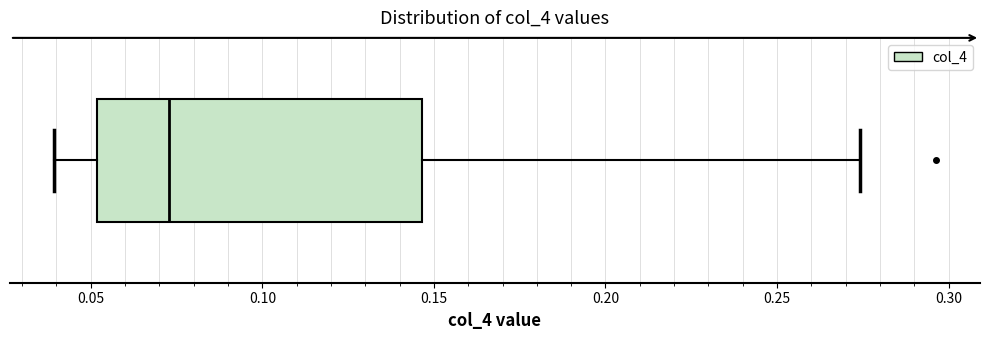

Where is the left edge of the box on the x-axis? The values are not printed on the chart, so give them approximately, as read against the axis.

0.050